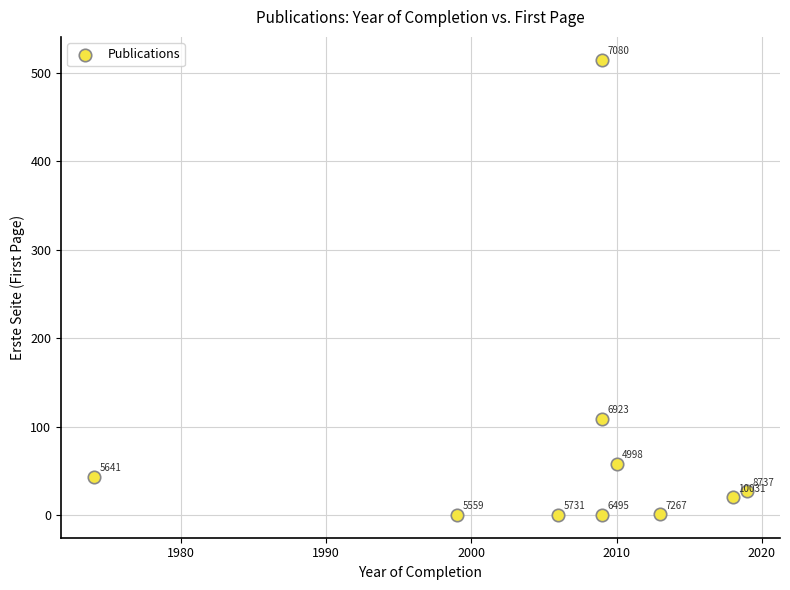

What is the range of Y values (max minus min)?

515